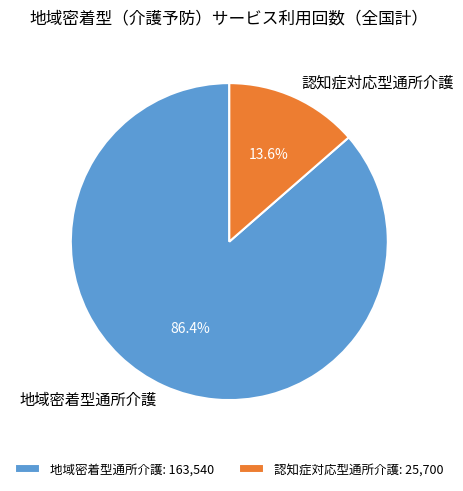

Which slice is the smallest?

認知症対応型通所介護